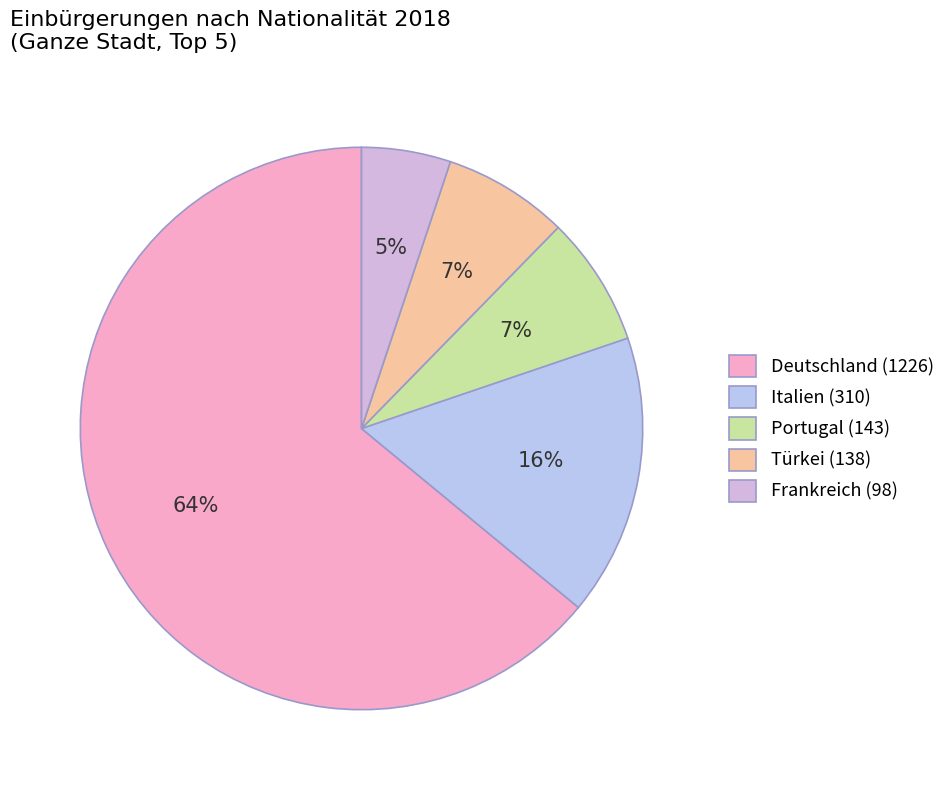

What is the smallest slice in the pie chart?

Frankreich (98)